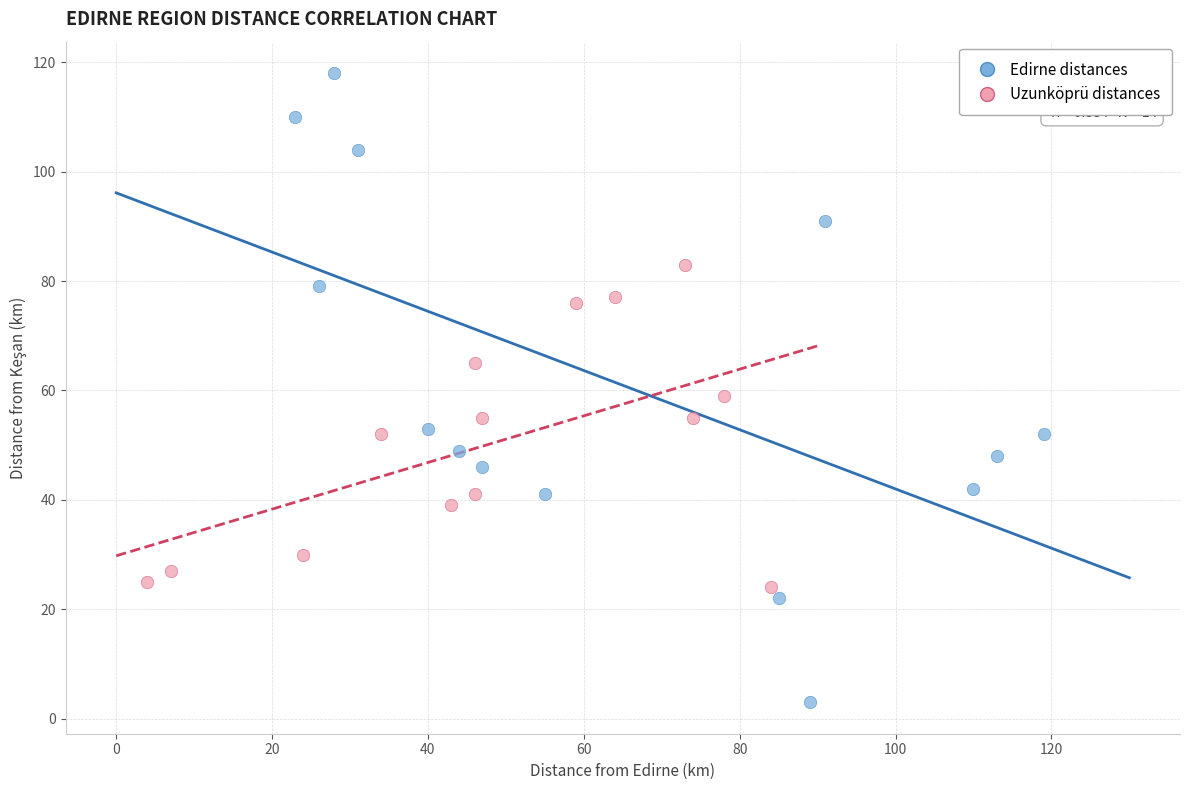

Which series has the largest Y range (max minus min)?

Edirne distances